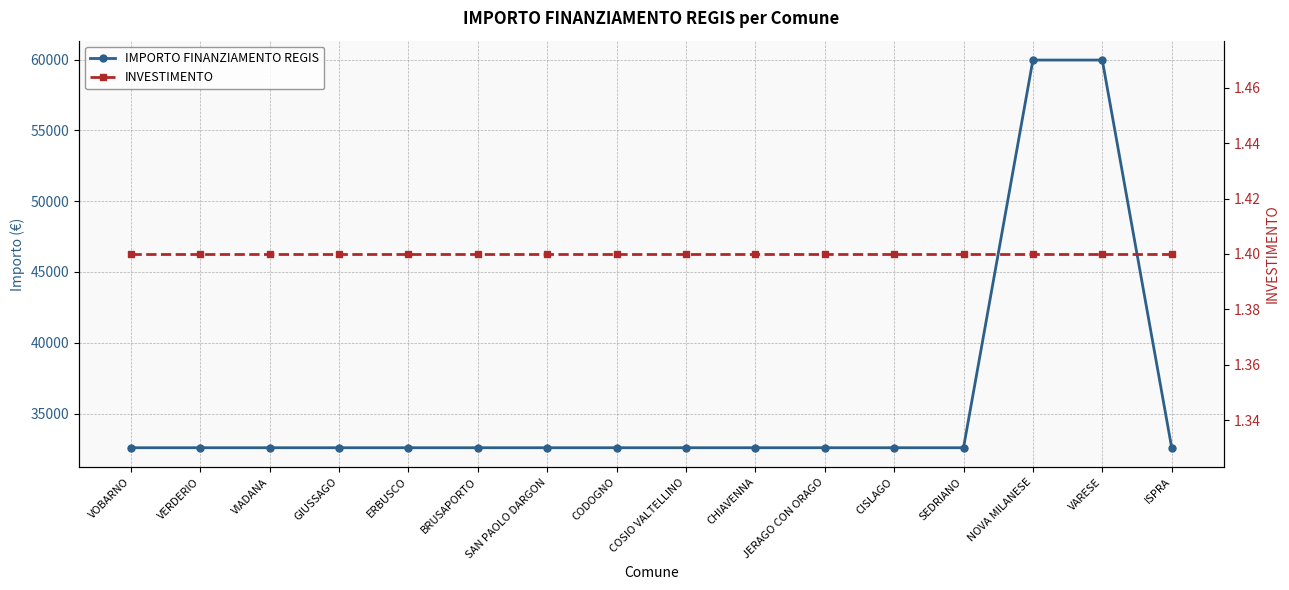

What is the minimum value for IMPORTO FINANZIAMENTO REGIS?

32589.0